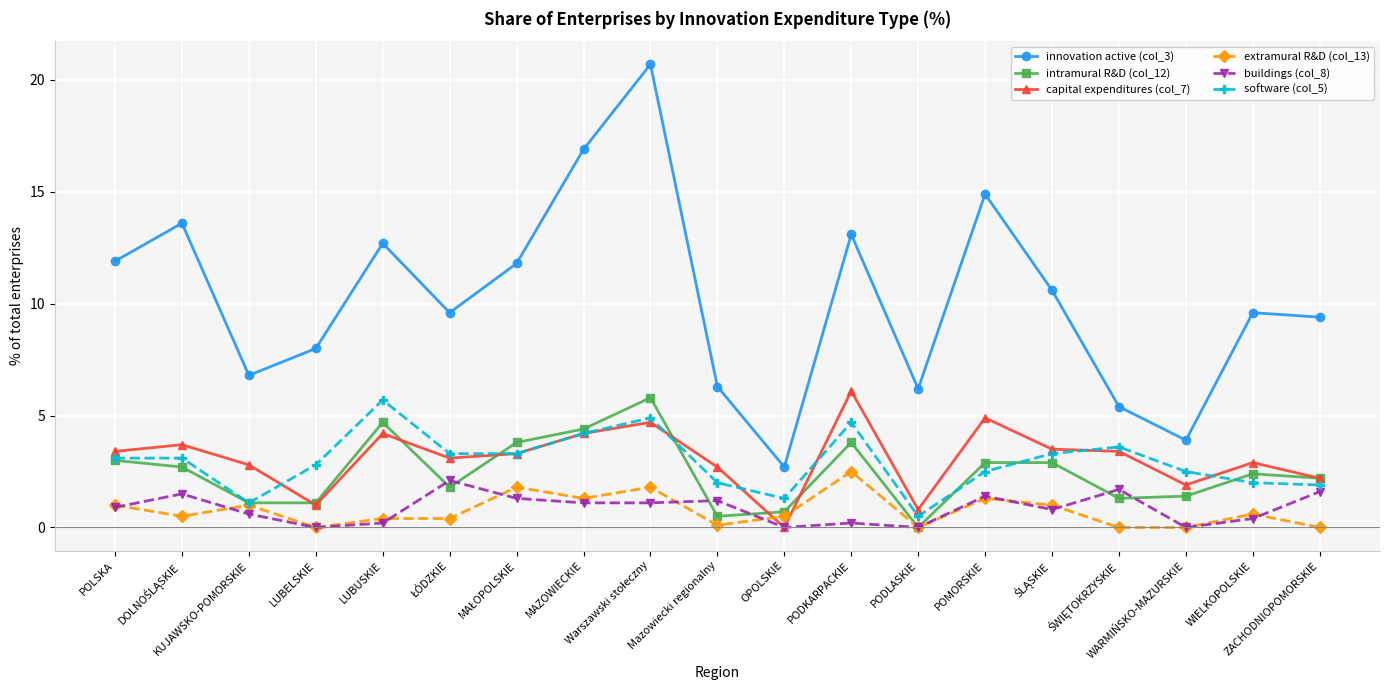

What is the value of the innovation active (col_3) point at the 1st from the left?

11.9